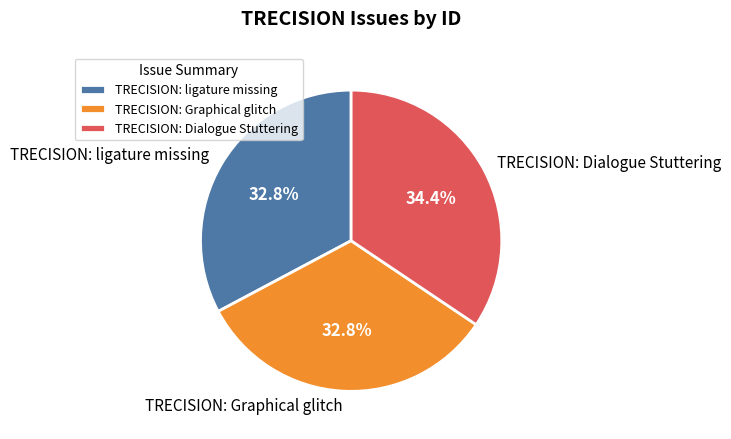

To the nearest percent, what percentage of the pie is TRECISION: Graphical glitch?

33%